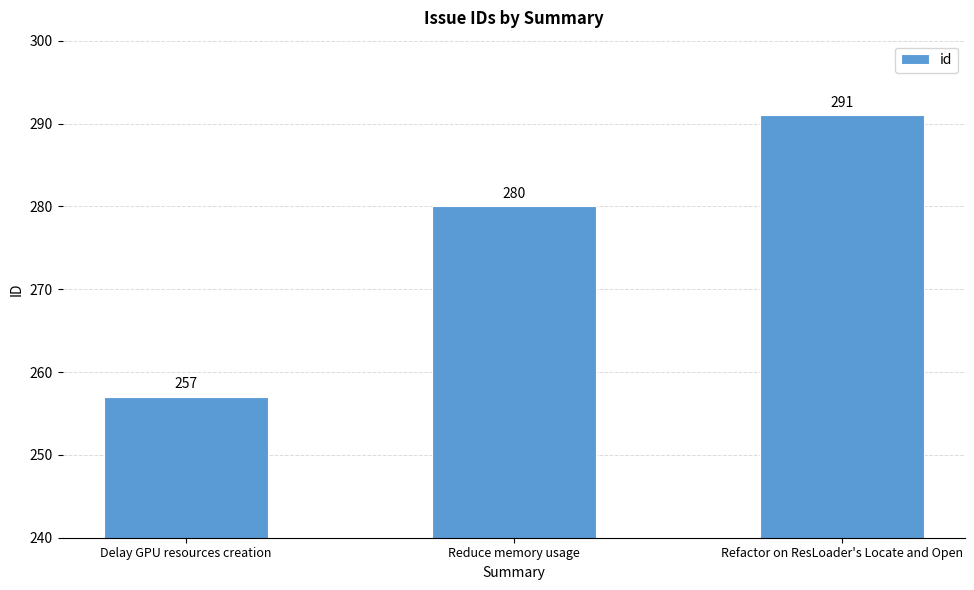

What is the value of the 2nd bar from the left?

280